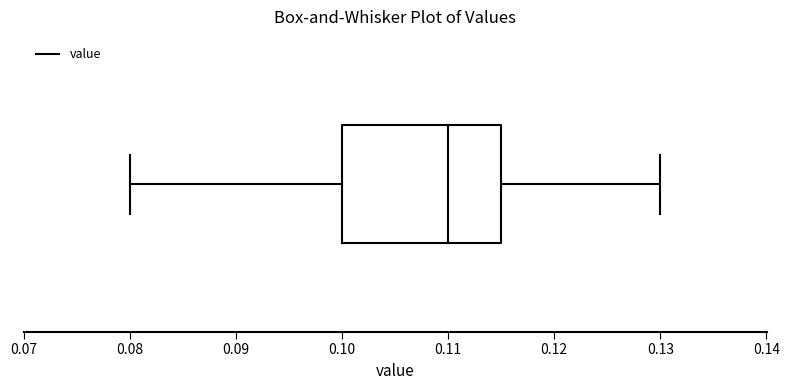

Where is the left edge of the box on the x-axis? The values are not printed on the chart, so give them approximately, as read against the axis.

0.100